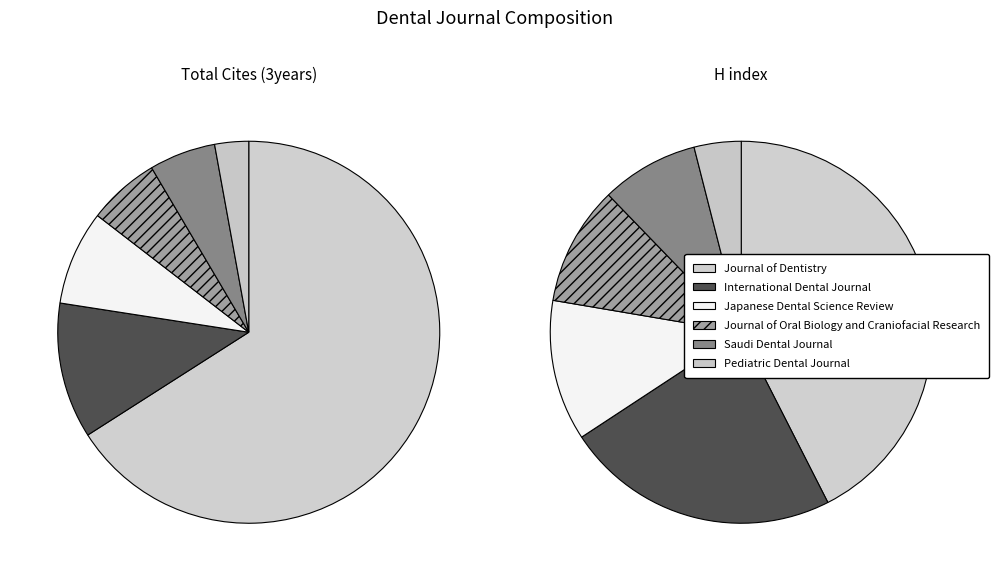

What is the total percentage of Japanese Dental Science Review and International Dental Journal?

19.5%